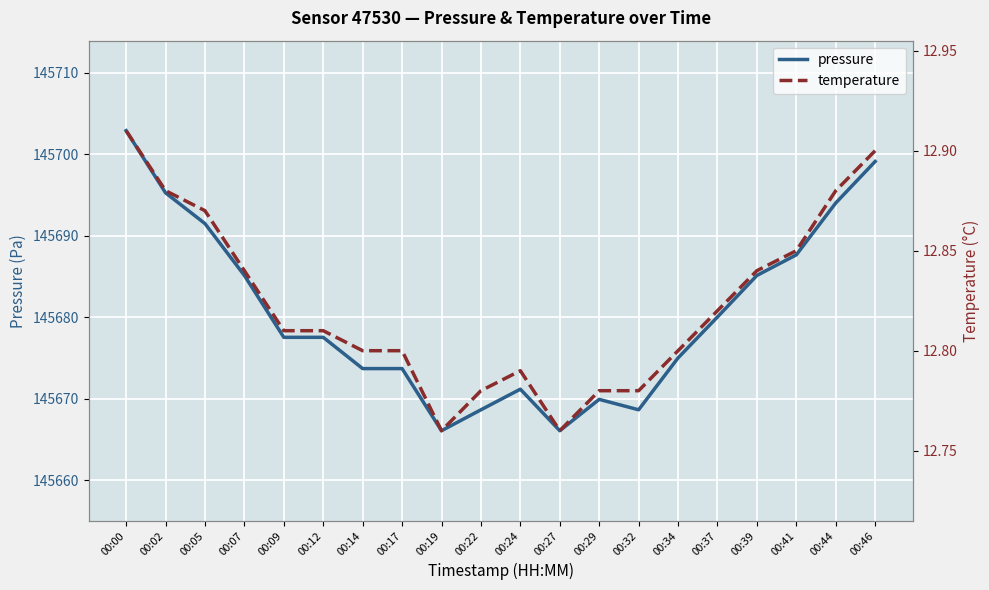

The value of temperature at 00:22 is 12.8. True or false?

True